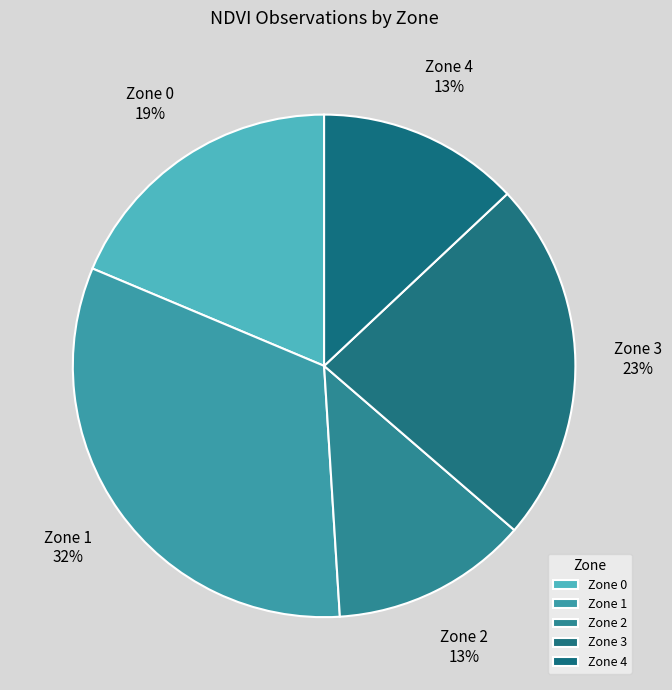

How many slices are in this pie chart?

5